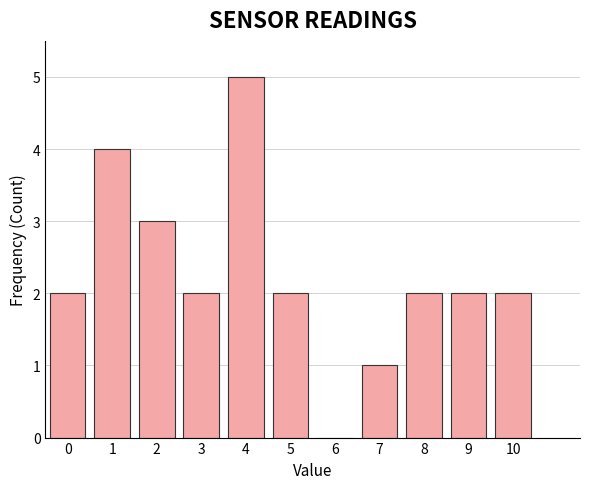

Reading right to left, list all the values displayed in this chart.

10=2	9=2	8=2	7=1	6=0	5=2	4=5	3=2	2=3	1=4	0=2